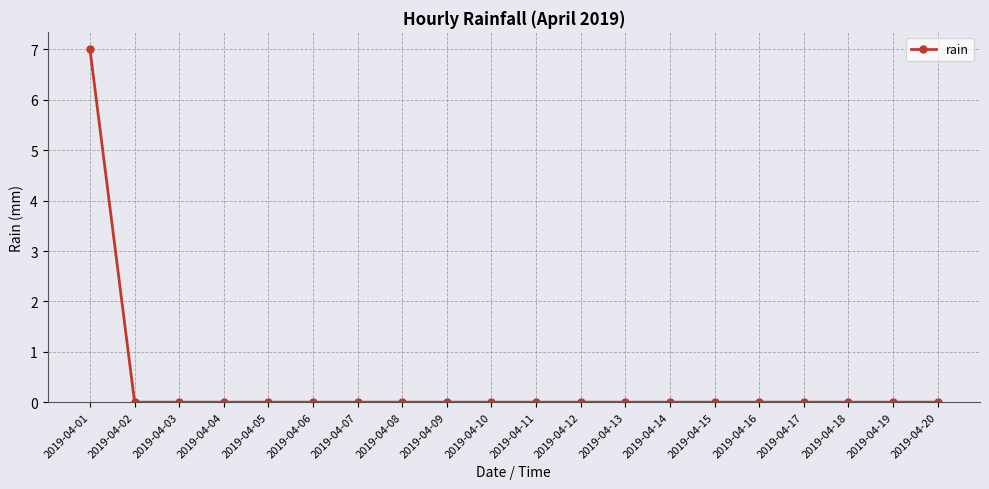

Which label corresponds to the largest value in the chart?

2019-04-01